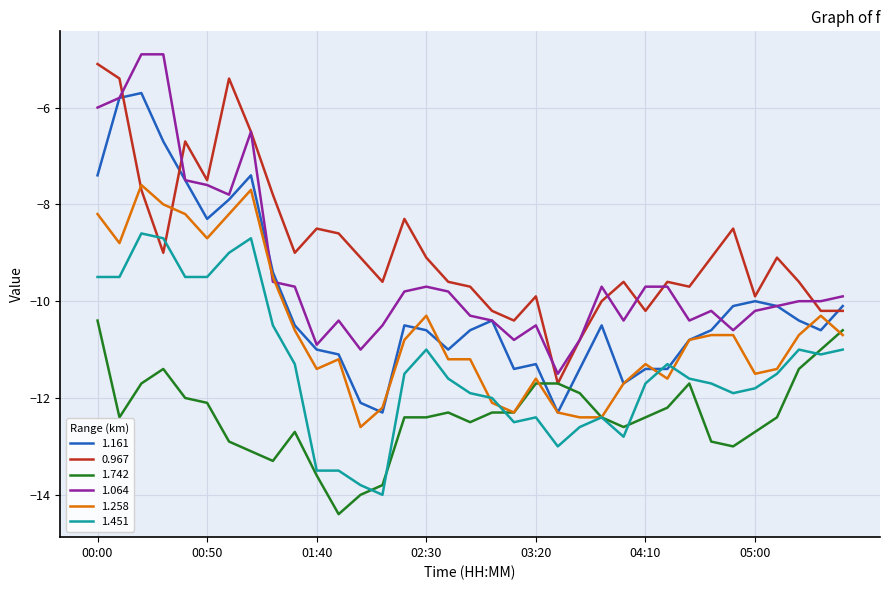

What is the minimum value for 0.967?

-11.7